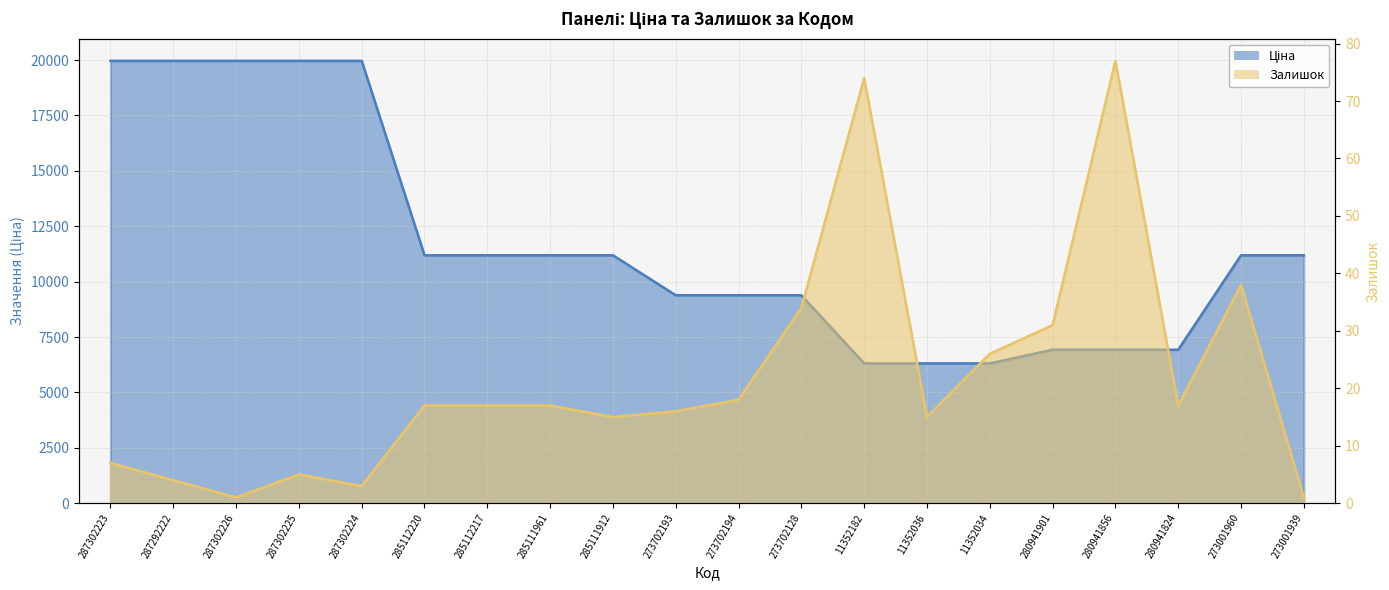

What is the minimum value for Залишок?

1.0